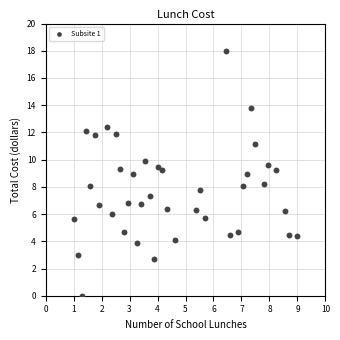

What is the range of X values (max minus min)?

8.0